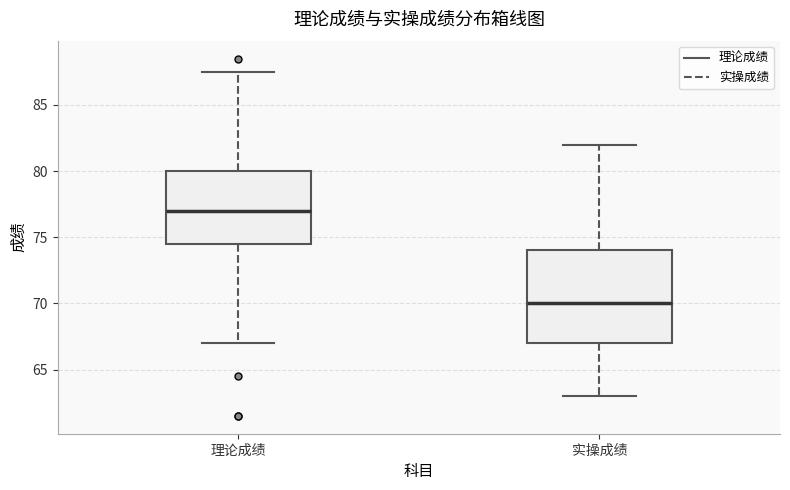

Which box is the tallest, from its lower edge to its upper edge?

实操成绩